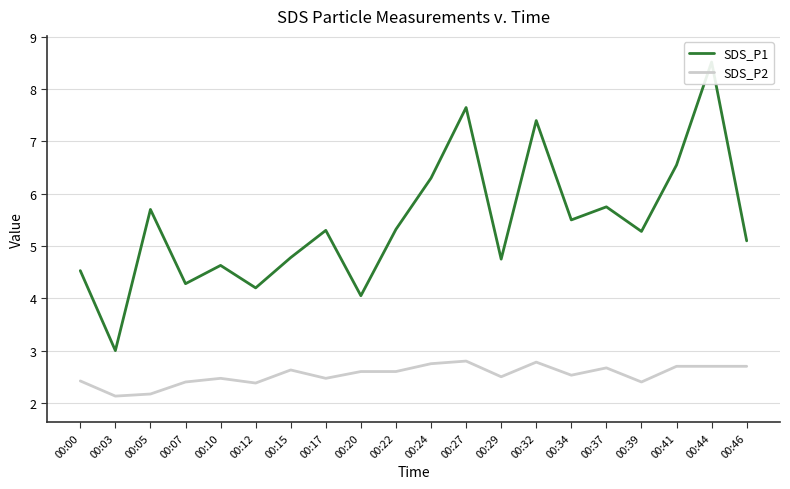

How many data points in SDS_P1 are above 5?

12